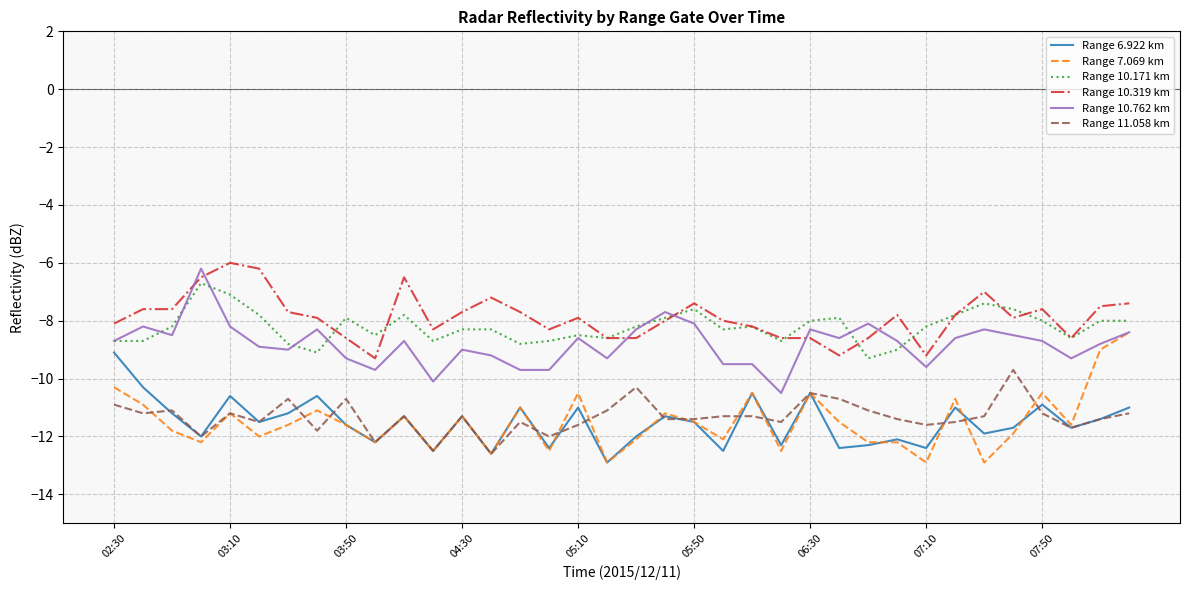

Rank the series by their maximum value, from lowest to highest.

Range 11.058 km, Range 6.922 km, Range 7.069 km, Range 10.171 km, Range 10.762 km, Range 10.319 km